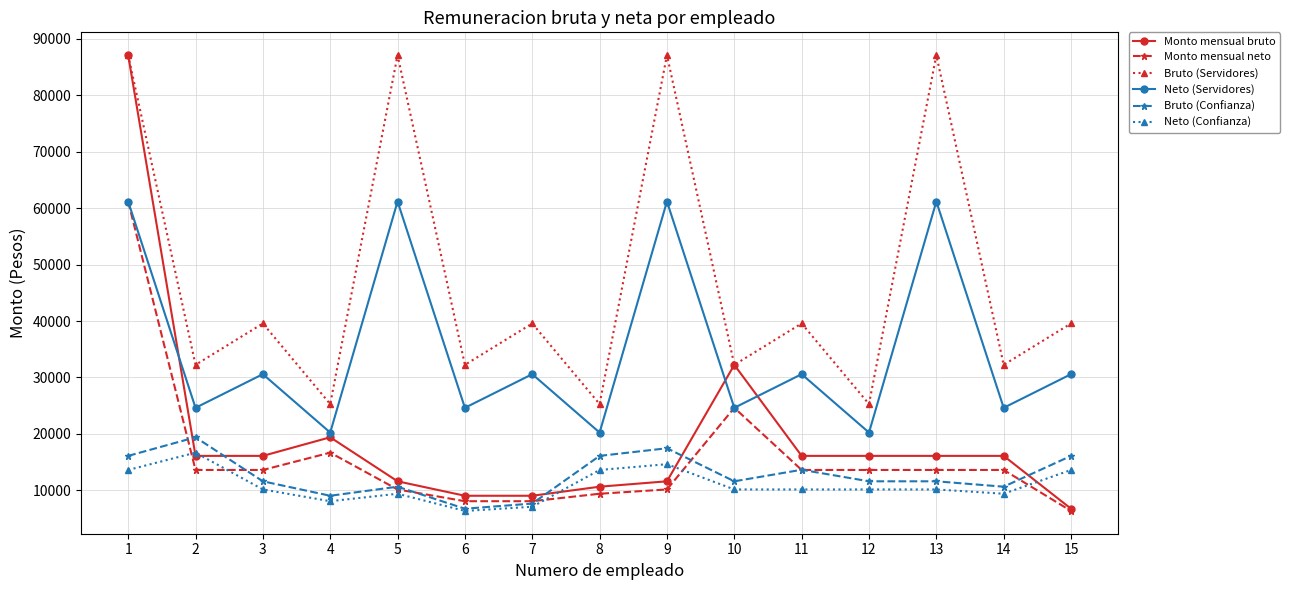

What is the difference between the maximum and second lowest values in the Monto mensual bruto series?

78068.5